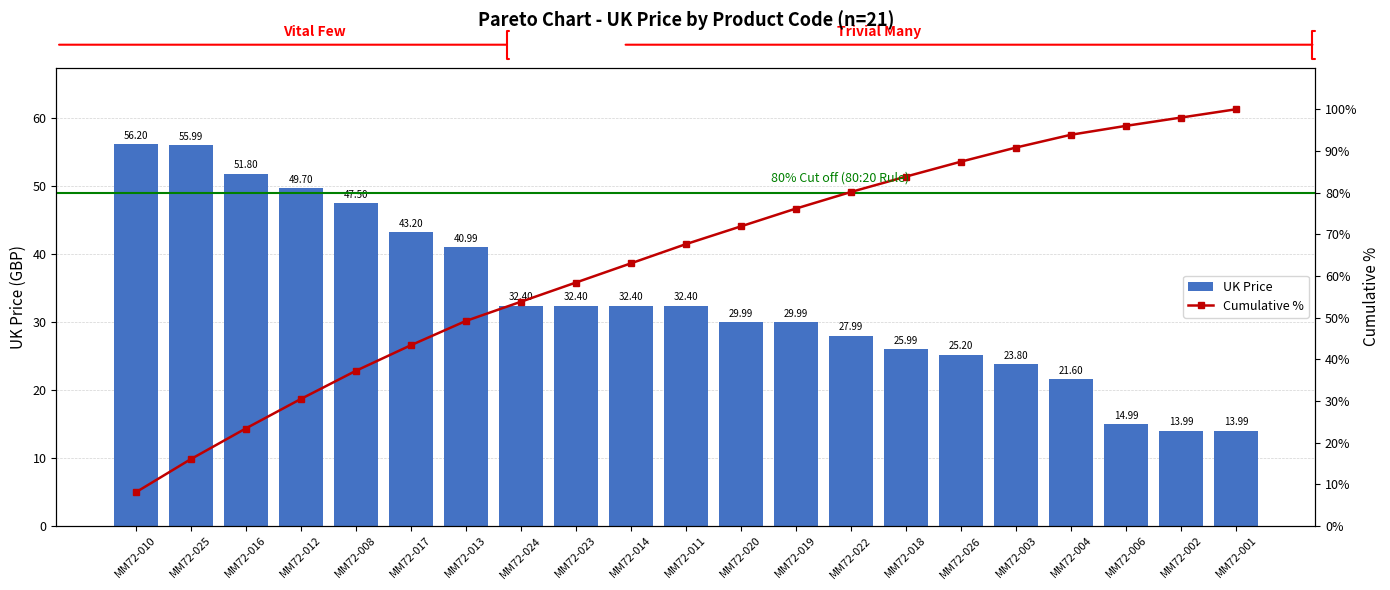

What is the greatest value displayed?

100.0